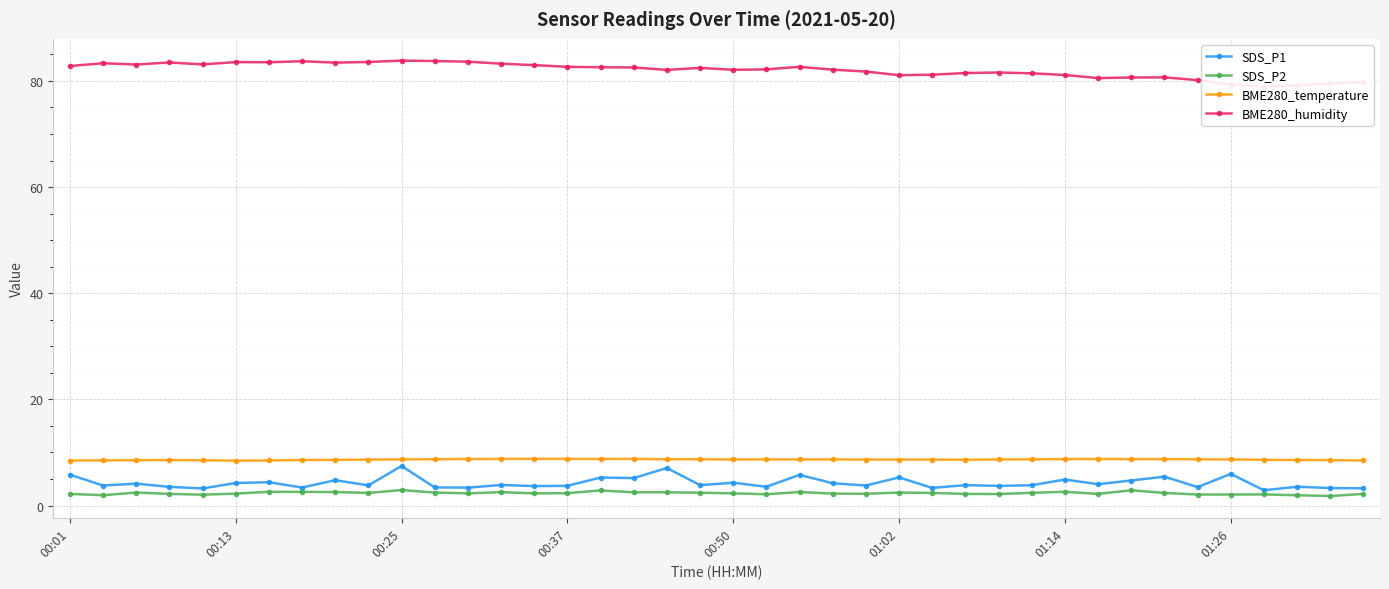

True or false: SDS_P1 has a value of 10.2 at 01:26.

False